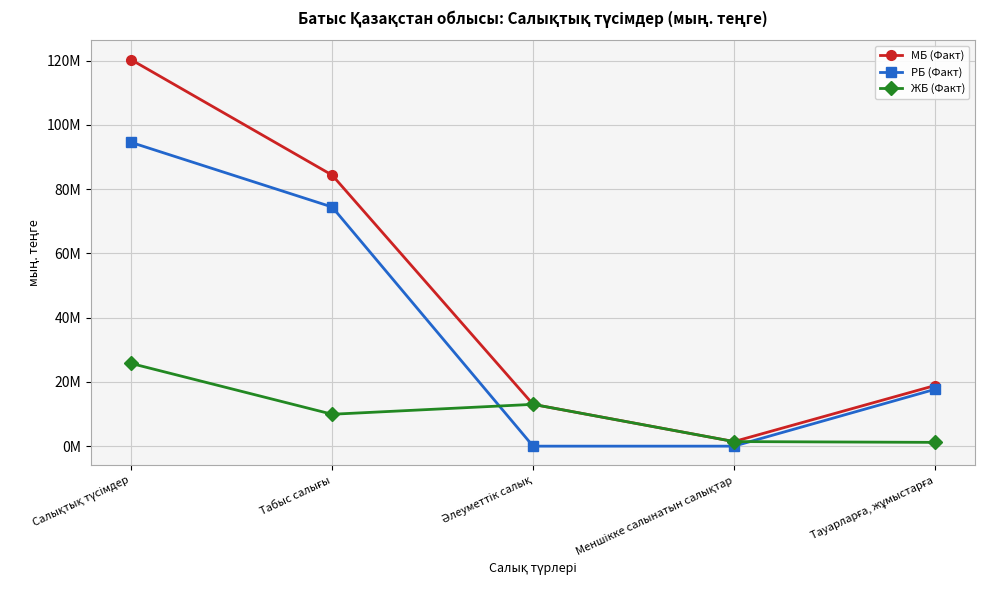

What are all the series names shown in the legend?

МБ (Факт), РБ (Факт), ЖБ (Факт)